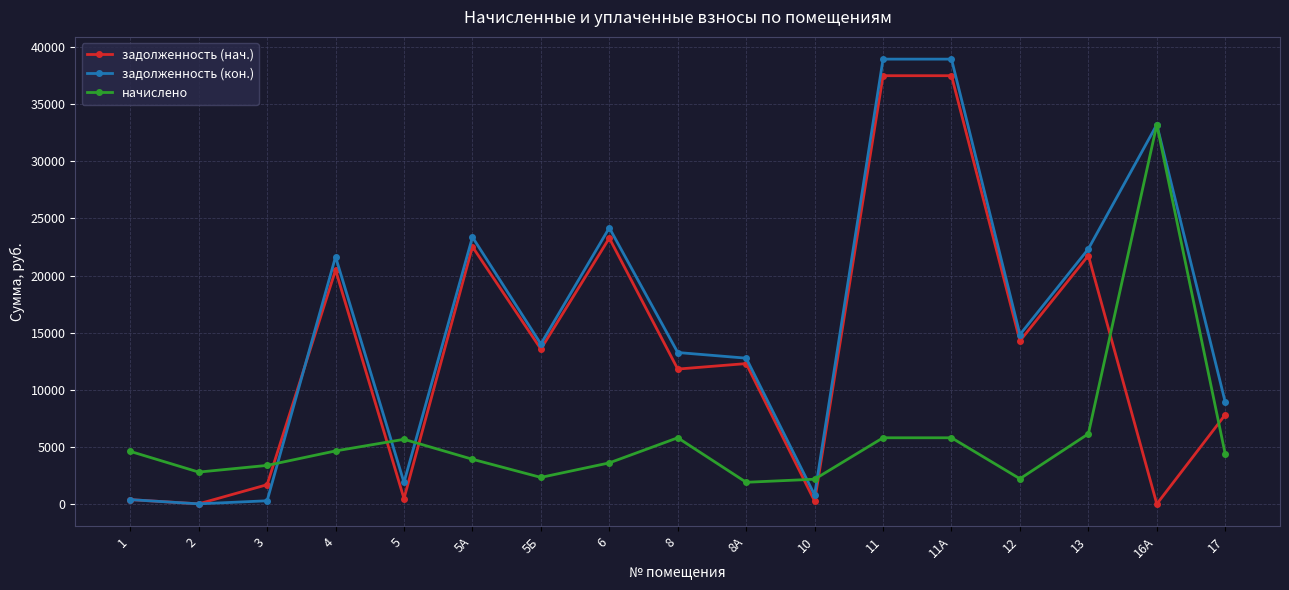

List the series in order of their peak value, highest first.

задолженность (кон.), задолженность (нач.), начислено